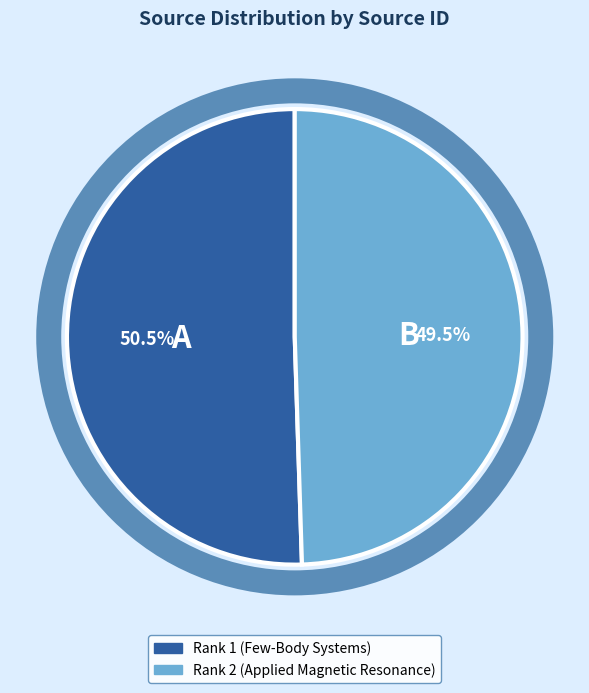

To the nearest percent, what is the average slice percentage?

50%